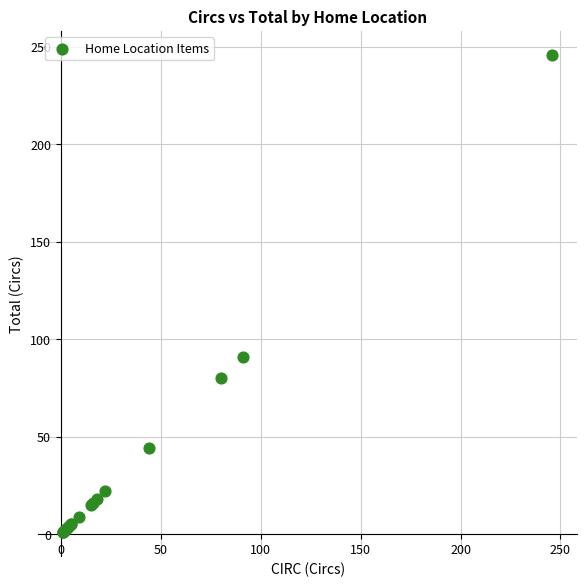

What Y value in the scatter plot is closest to 123?

91